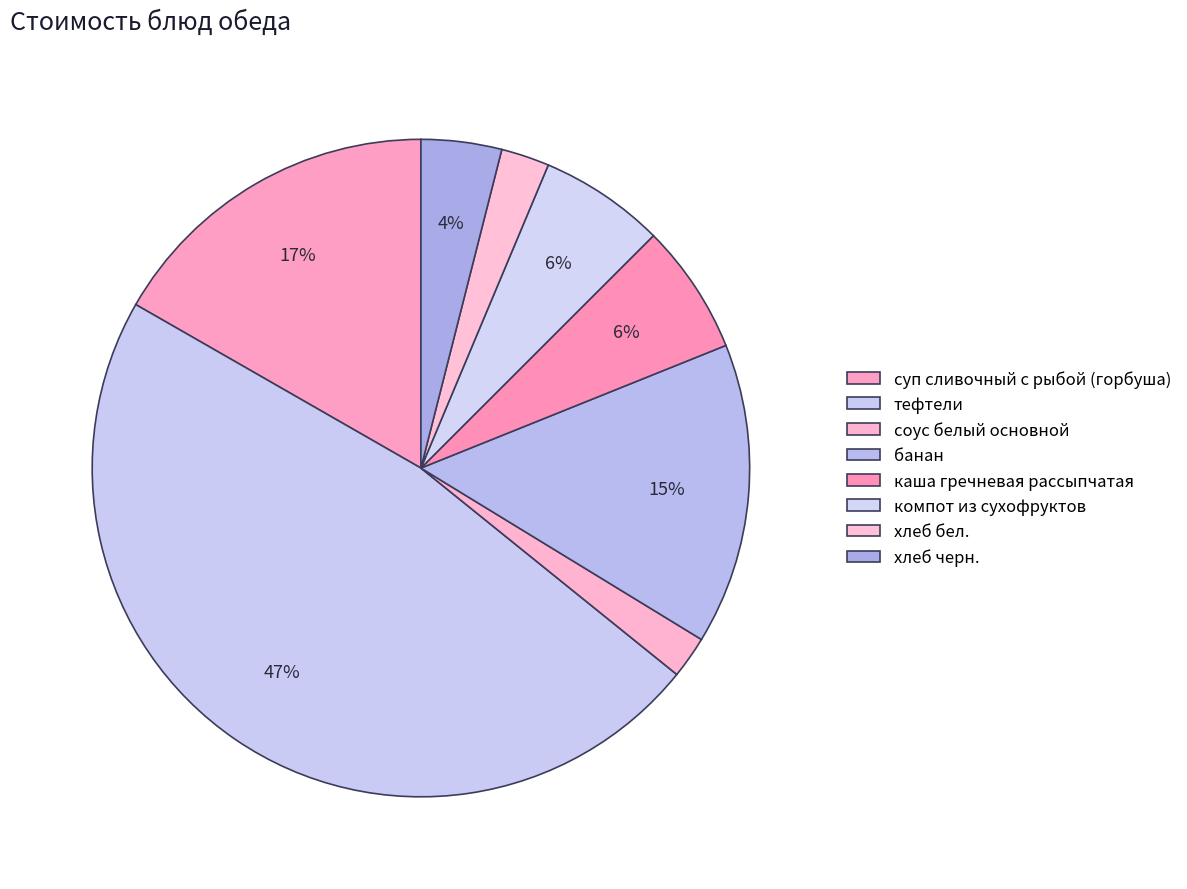

To the nearest percent, what is the difference between the соус белый основной and компот из сухофруктов slice percentages?

4%